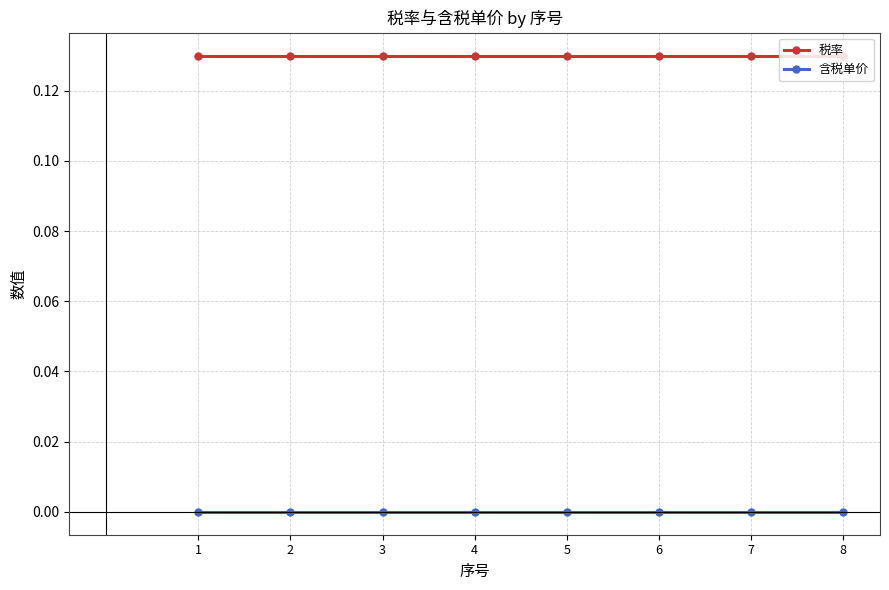

True or false: 税率 and 含税单价 cross at least once.

False